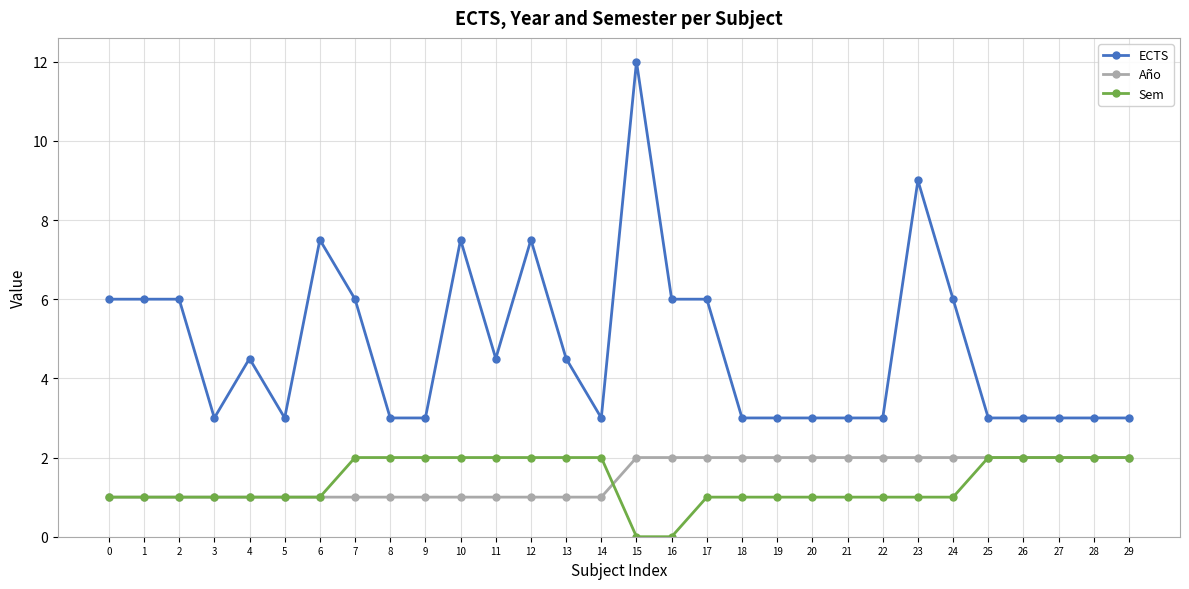

What is the highest value of the ECTS series?

12.0